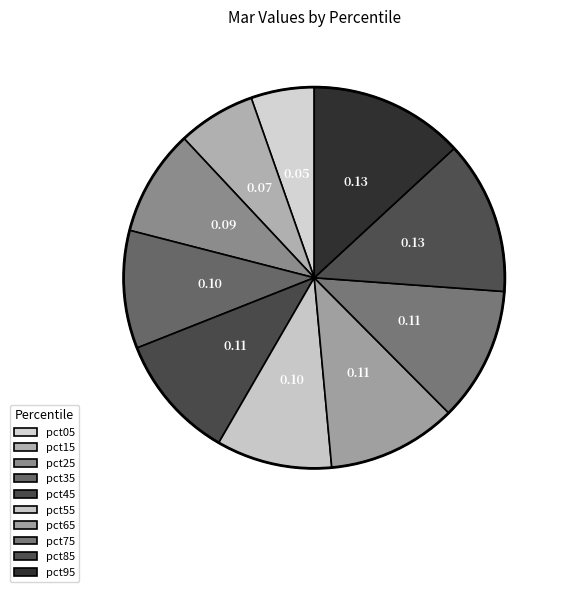

What percentage is the pct25 slice, to the nearest percent?

9%